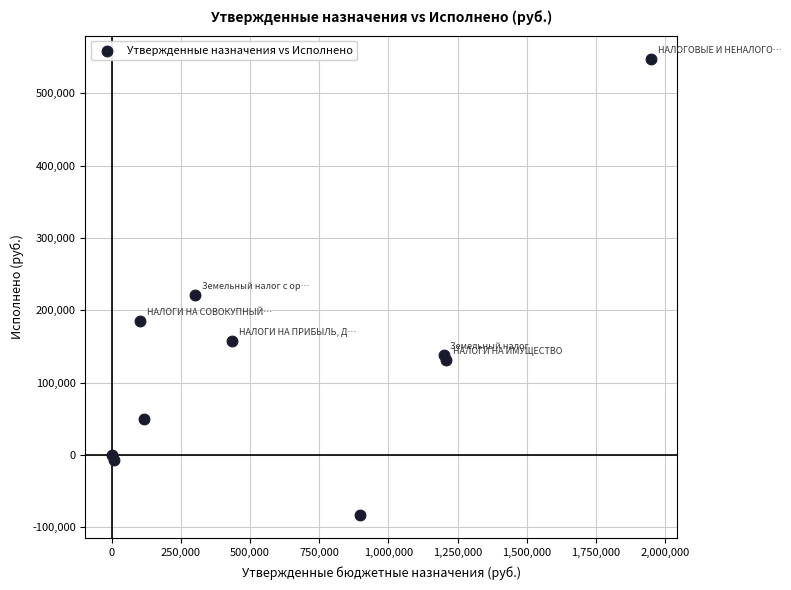

What Y value in the scatter plot is closest to 232294?

221831.8